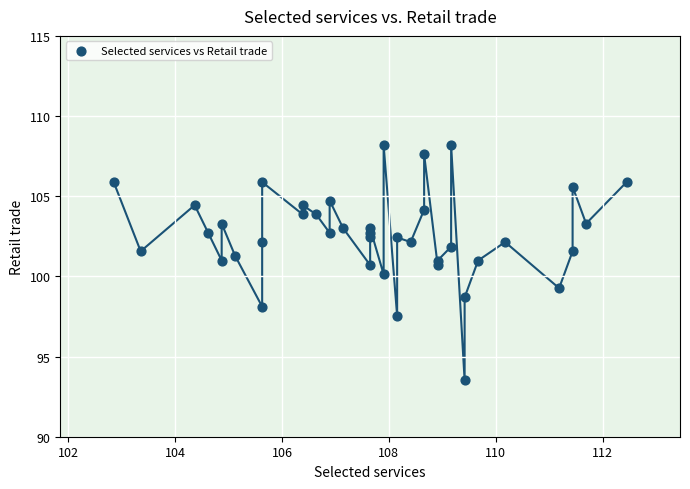

What is the range of X values (max minus min)?

9.6